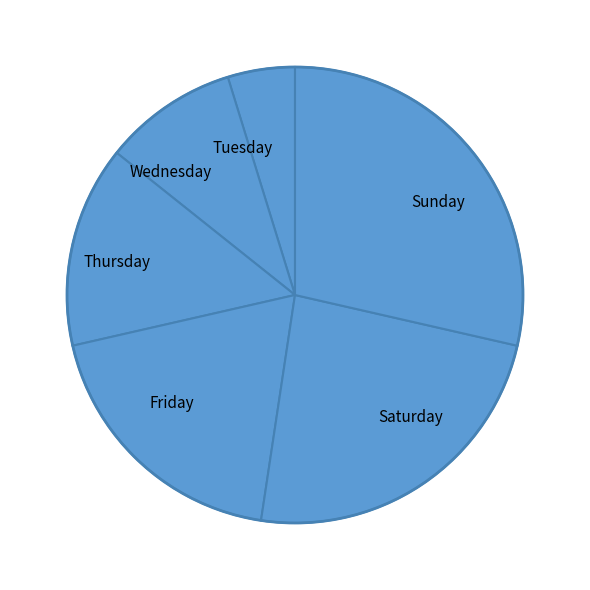

Which has a higher value, Saturday or Friday?

Saturday